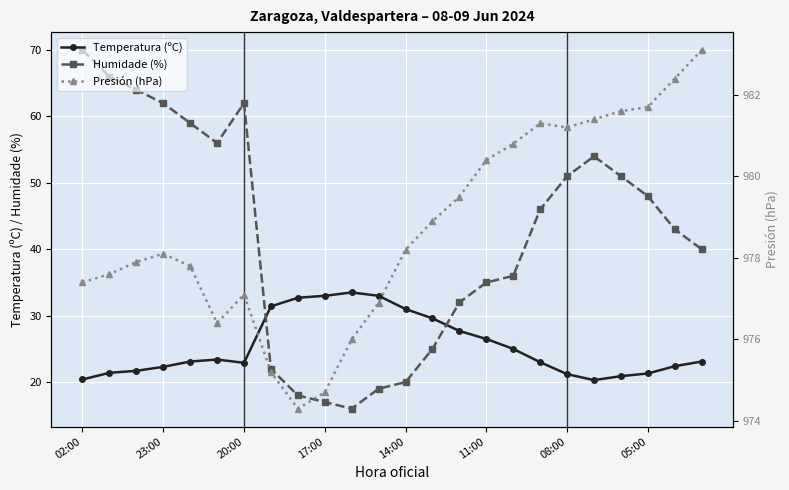

How many lines are shown in the chart?

3